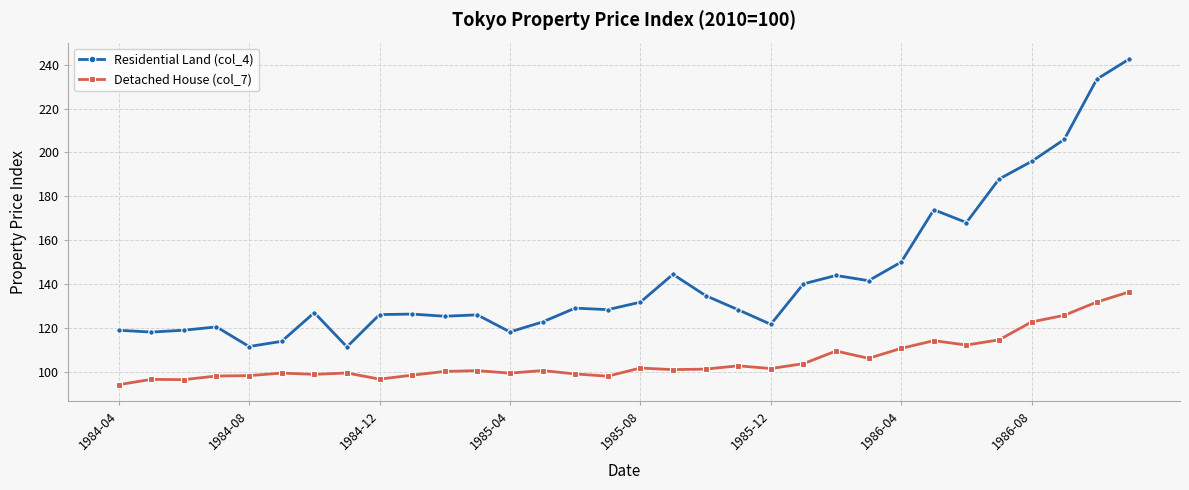

What is the sum of all Detached House (col_7) values?

3375.0